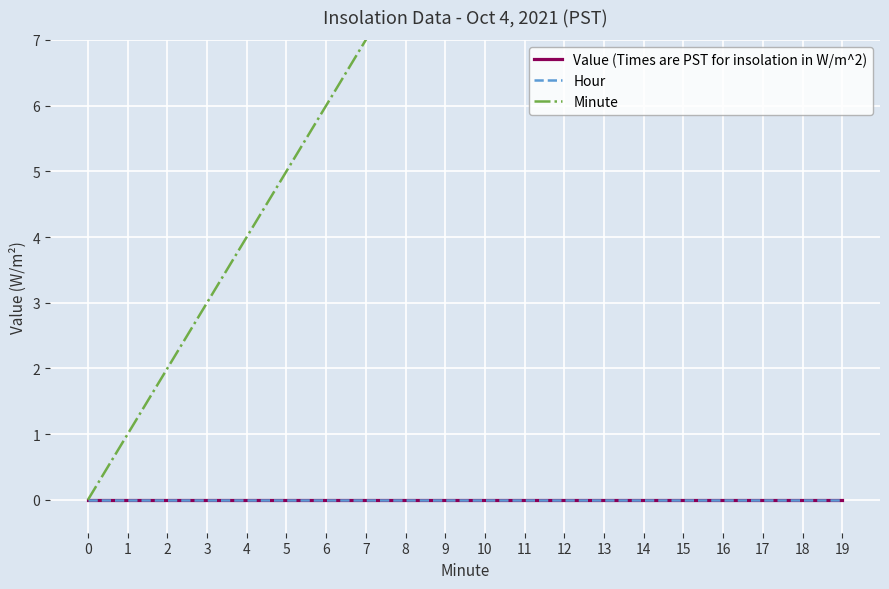

True or false: Value (Times are PST for insolation in W/m^2) and Hour intersect in this chart.

False